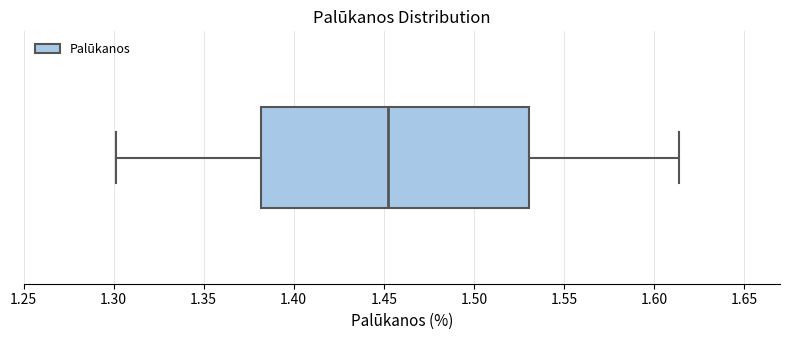

Read this box plot against the x-axis: the position of the median line, the range covered by the box, and the ends of both whiskers. The values are not printed on the chart, so give them approximately, as read against the axis.

median 1.450, box 1.380 to 1.530, whiskers 1.300 to 1.615